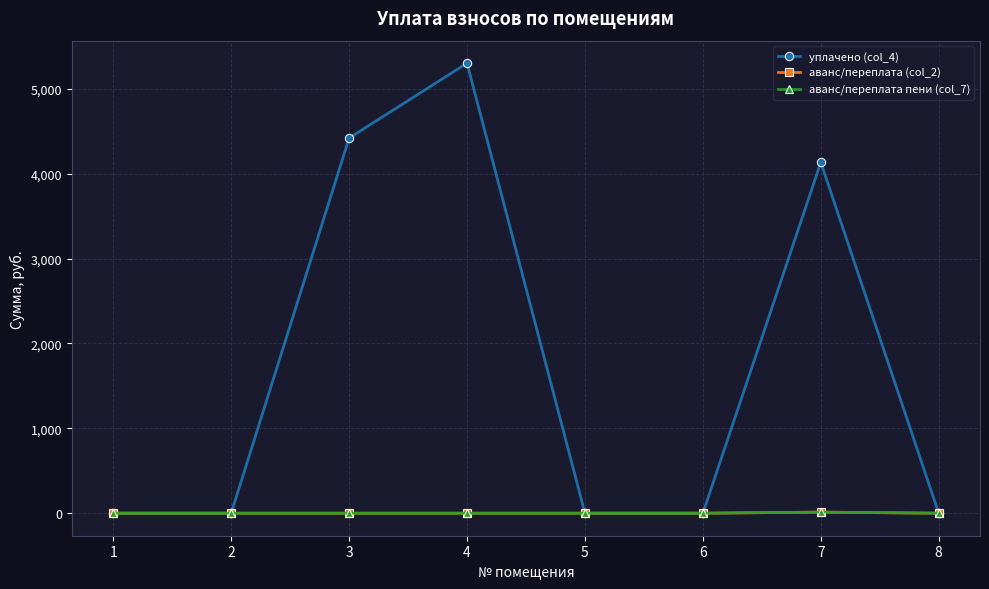

Does the chart have visible grid lines?

Yes